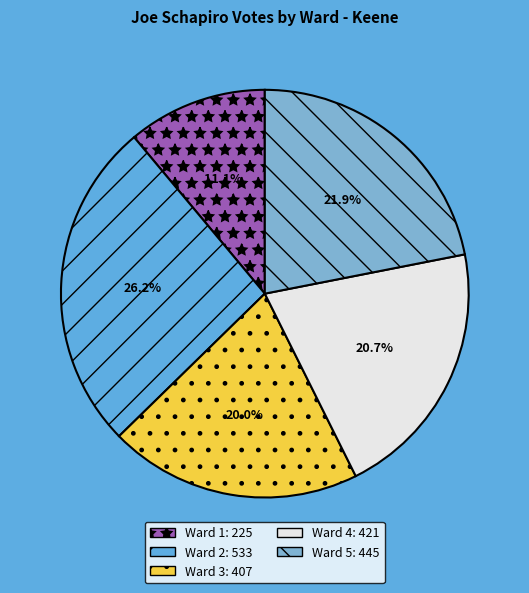

True or false: Ward 4 accounts for 21% of the total.

True